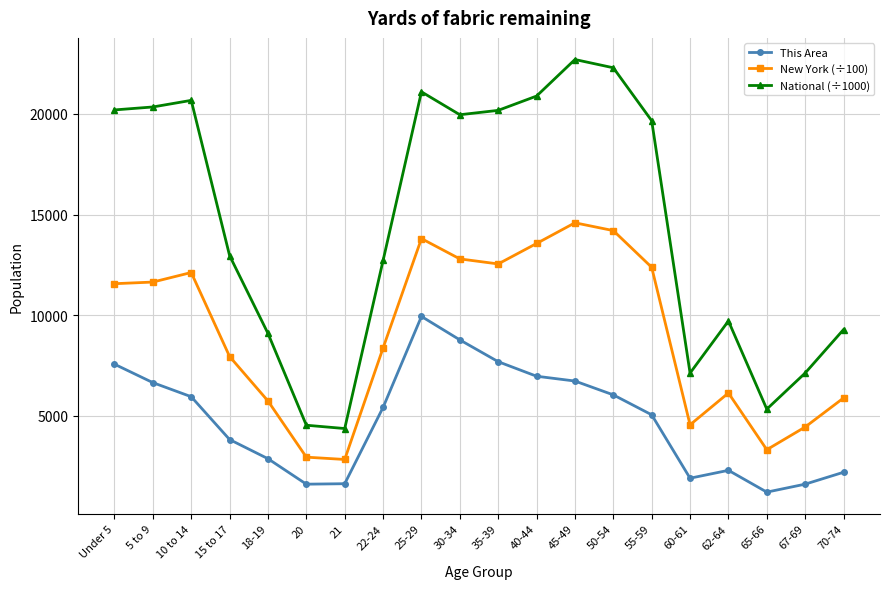

How many interior local peaks does the New York (÷100) series have?

4